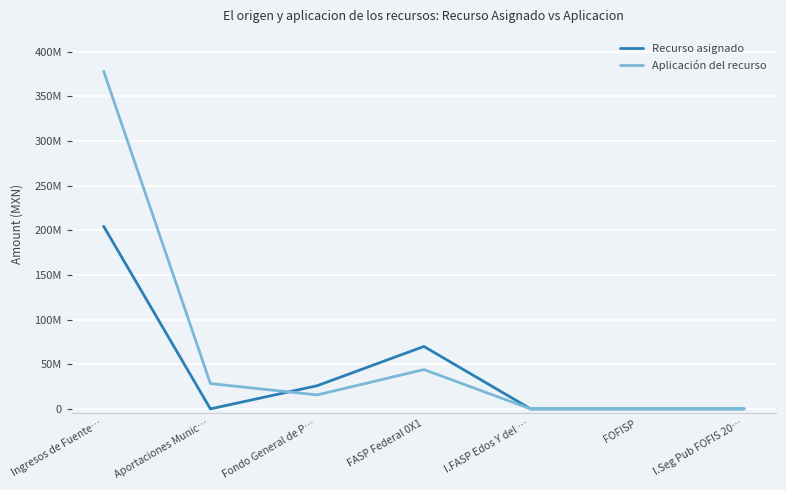

Reading left to right, transcribe all the data shown in this chart.

Recurso asignado: 204505279.0	0.0	25958005.0	69906999.0	0.0	0.0	0.0
Aplicación del recurso: 378180761.4	28372244.5	15642381.9	44045683.4	0.0	0.0	0.0